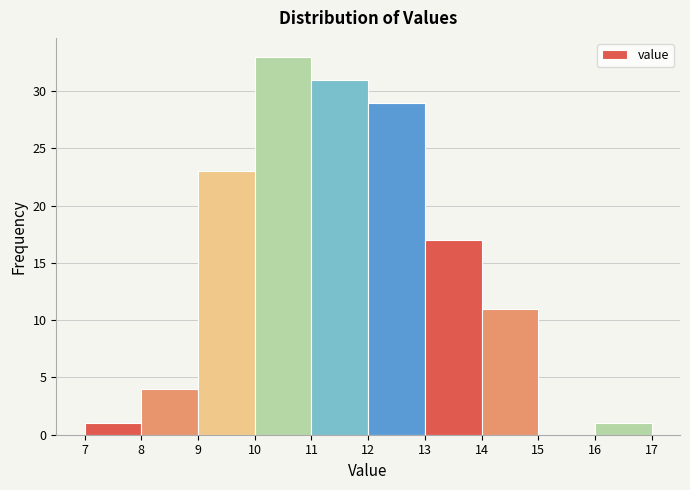

How tall is the bar that spans 13 to 14 on the x-axis? The values are not printed on the chart, so give them approximately, as read against the axis.

17